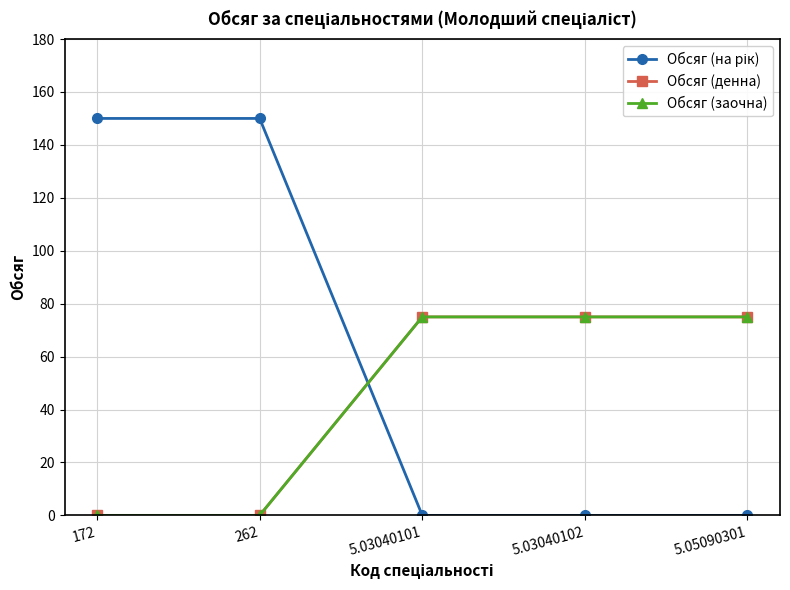

Is this an area chart (filled region under the line)?

No